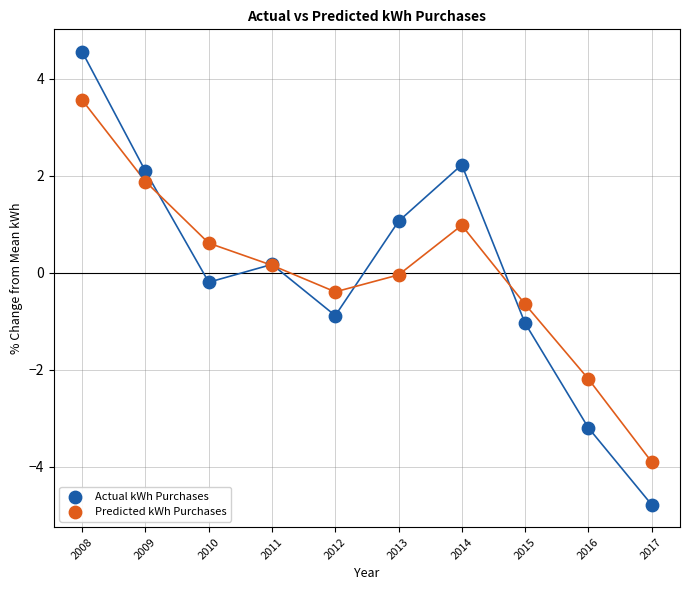

Which series contains the highest Y value?

Actual kWh Purchases